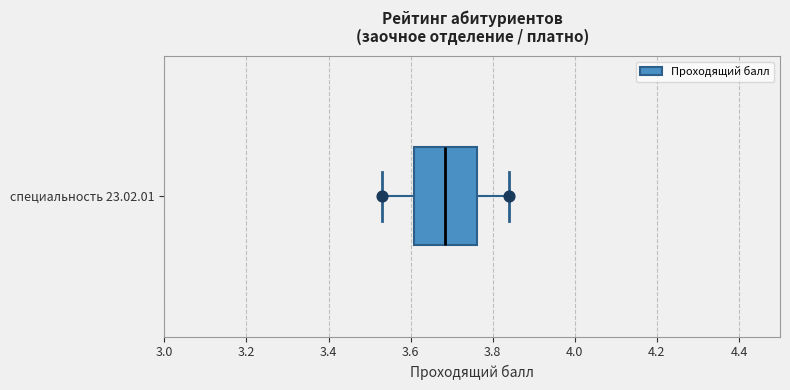

Where is the right edge of the box for специальность 23.02.01 on the x-axis? The values are not printed on the chart, so give them approximately, as read against the axis.

3.76